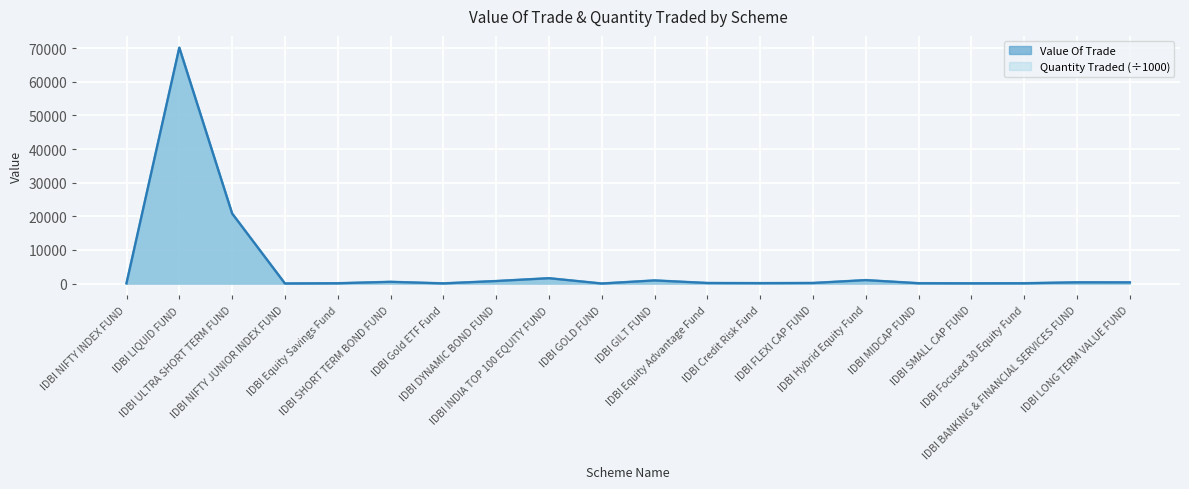

Reading left to right, what are all the values shown in this chart?

Value Of Trade: IDBI NIFTY INDEX FUND=63.9	IDBI LIQUID FUND=70131.2	IDBI ULTRA SHORT TERM FUND=20834.6	IDBI NIFTY JUNIOR INDEX FUND=12.5	IDBI Equity Savings Fund=83.1	IDBI SHORT TERM BOND FUND=502.7	IDBI Gold ETF Fund=46.1	IDBI DYNAMIC BOND FUND=737.3	IDBI INDIA TOP 100 EQUITY FUND=1578.3	IDBI GOLD FUND=4.6	IDBI GILT FUND=918.8	IDBI Equity Advantage Fund=158.1	IDBI Credit Risk Fund=120.3	IDBI FLEXI CAP FUND=165.0	IDBI Hybrid Equity Fund=1013.4	IDBI MIDCAP FUND=93.2	IDBI SMALL CAP FUND=62.6	IDBI Focused 30 Equity Fund=86.0	IDBI BANKING & FINANCIAL SERVICES FUND=356.1	IDBI LONG TERM VALUE FUND=343.3
Quantity Traded: IDBI NIFTY INDEX FUND=63.9	IDBI LIQUID FUND=70131.2	IDBI ULTRA SHORT TERM FUND=20834.6	IDBI NIFTY JUNIOR INDEX FUND=12.5	IDBI Equity Savings Fund=83.1	IDBI SHORT TERM BOND FUND=502.7	IDBI Gold ETF Fund=46.1	IDBI DYNAMIC BOND FUND=737.3	IDBI INDIA TOP 100 EQUITY FUND=1578.3	IDBI GOLD FUND=4.6	IDBI GILT FUND=918.8	IDBI Equity Advantage Fund=158.1	IDBI Credit Risk Fund=120.3	IDBI FLEXI CAP FUND=165.0	IDBI Hybrid Equity Fund=1013.4	IDBI MIDCAP FUND=93.2	IDBI SMALL CAP FUND=62.6	IDBI Focused 30 Equity Fund=86.0	IDBI BANKING & FINANCIAL SERVICES FUND=356.1	IDBI LONG TERM VALUE FUND=343.3